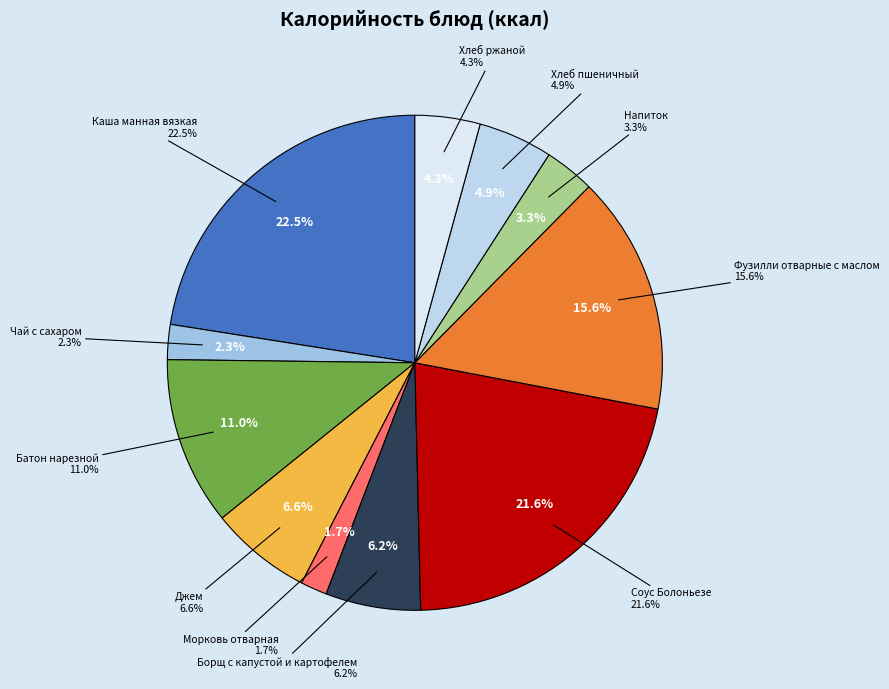

To the nearest percent, what is the difference between the largest and smallest slice percentages?

21%